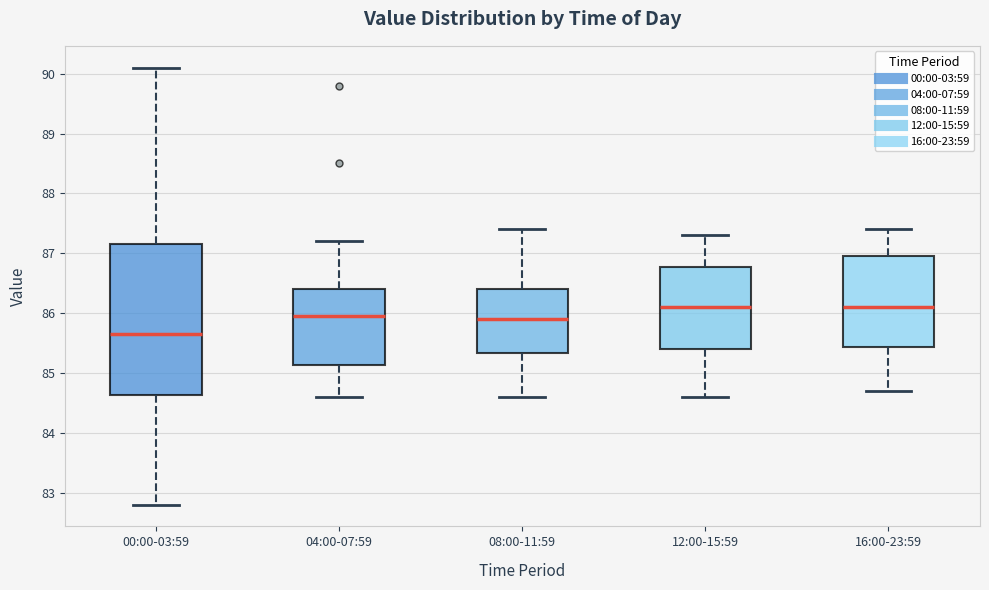

Where is the lower edge of the box for 00:00-03:59 on the y-axis? The values are not printed on the chart, so give them approximately, as read against the axis.

84.6